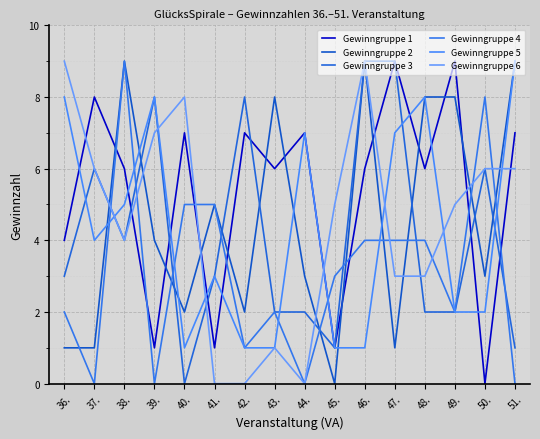

Reading left to right, transcribe all the data shown in this chart.

Gewinngruppe 1: 4	8	6	1	7	1	7	6	7	1	6	9	6	9	0	7
Gewinngruppe 2: 1	1	9	4	2	5	2	8	3	0	9	1	8	8	3	9
Gewinngruppe 3: 3	6	4	8	0	3	8	2	2	1	9	9	2	2	6	1
Gewinngruppe 4: 2	0	9	0	5	5	1	2	0	3	4	4	4	2	8	0
Gewinngruppe 5: 8	4	5	8	1	3	1	1	7	1	1	7	8	2	2	9
Gewinngruppe 6: 9	6	4	7	8	0	0	1	0	5	9	3	3	5	6	6